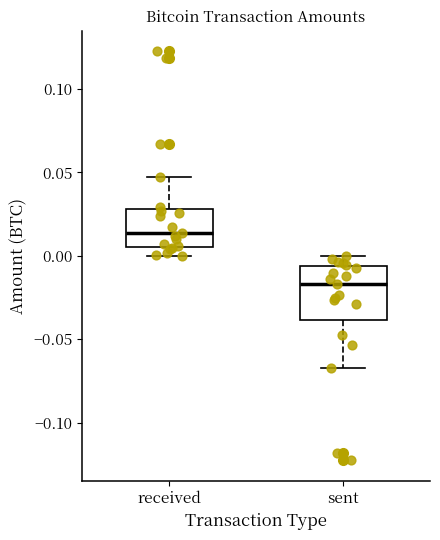

Which box's median line is the highest?

received